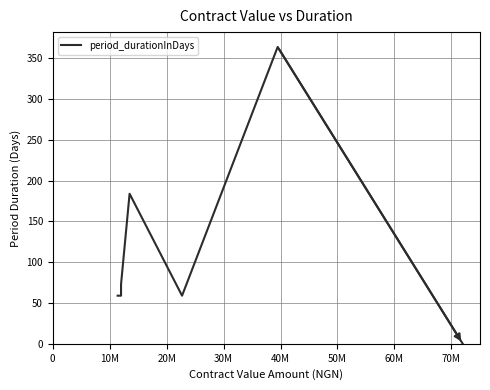

What position from the left is 30M?

4